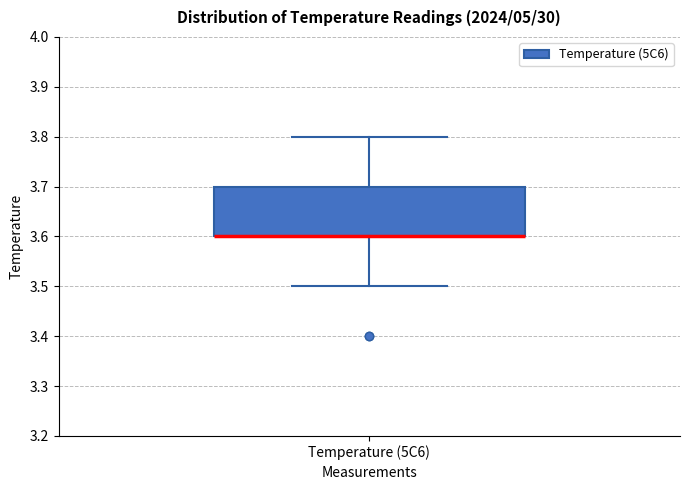

Read this box plot against the y-axis: the position of the median line, the range covered by the box, and the ends of both whiskers. The values are not printed on the chart, so give them approximately, as read against the axis.

median 3.6 (drawn on the box's lower edge), box 3.6 to 3.7, whiskers 3.5 to 3.8